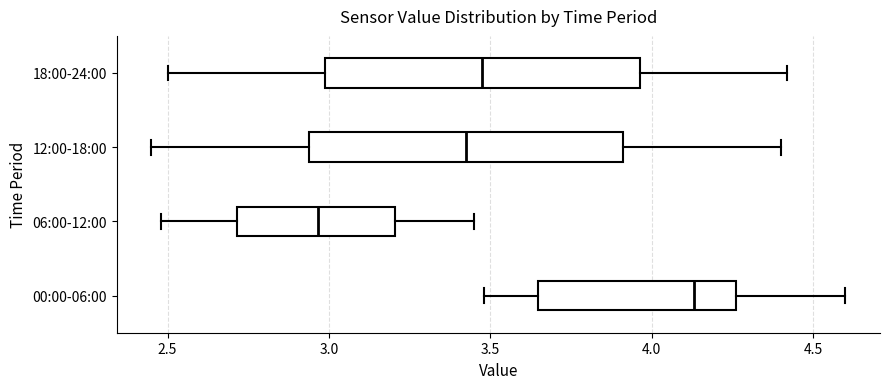

Where is the left edge of the box for 00:00-06:00 on the x-axis? The values are not printed on the chart, so give them approximately, as read against the axis.

3.65